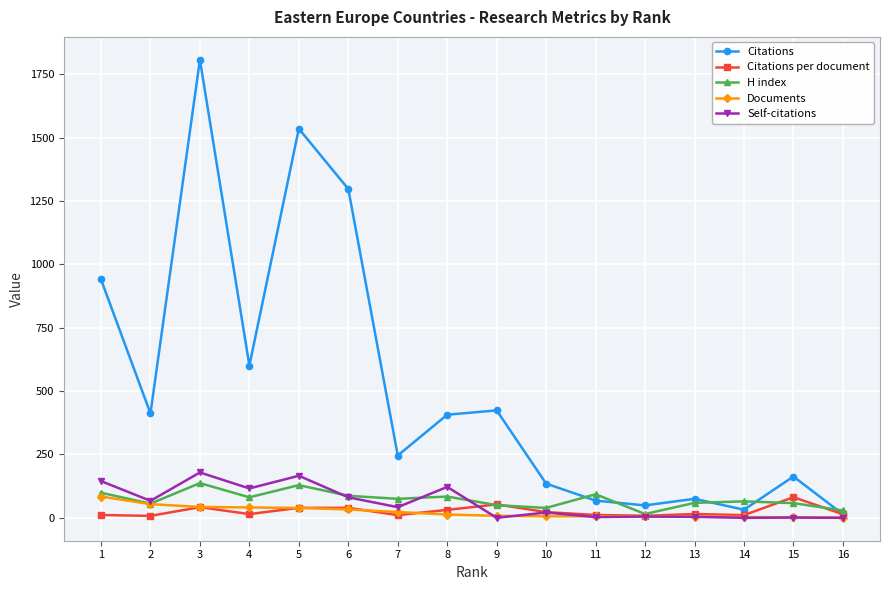

At which category does Self-citations reach its first local peak?

3